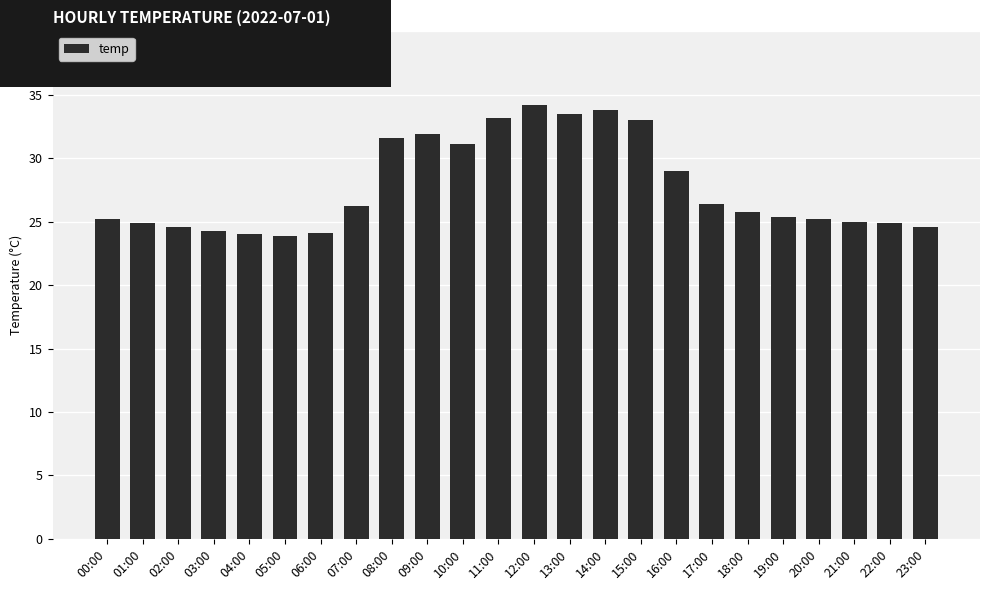

Where is the data nearest to the value 29?

16:00